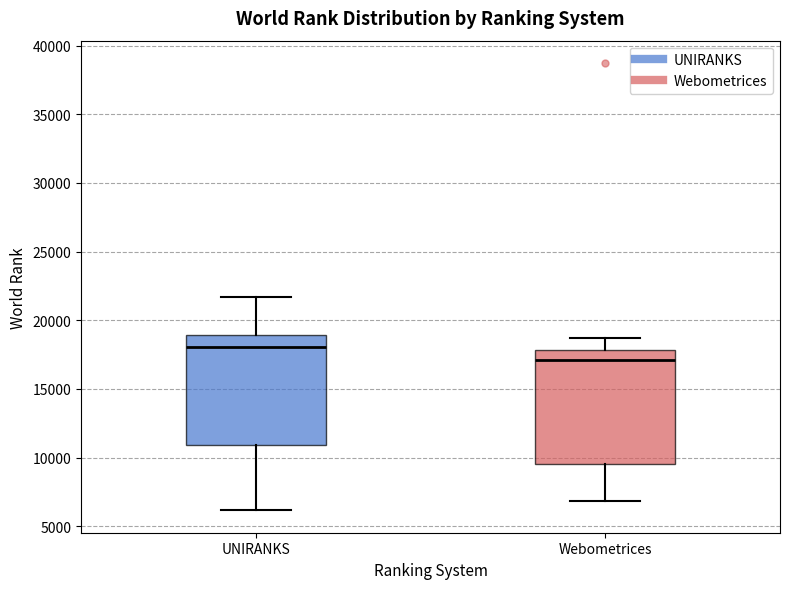

Reading left to right, read every box against the y-axis: the position of its median line, the range the box covers, and the ends of its whiskers. The values are not printed on the chart, so give them approximately, as read against the axis.

UNIRANKS: median 18000, box 11000 to 19000, whiskers 6000 to 21500
Webometrices: median 17000, box 9500 to 18000, whiskers 7000 to 18500